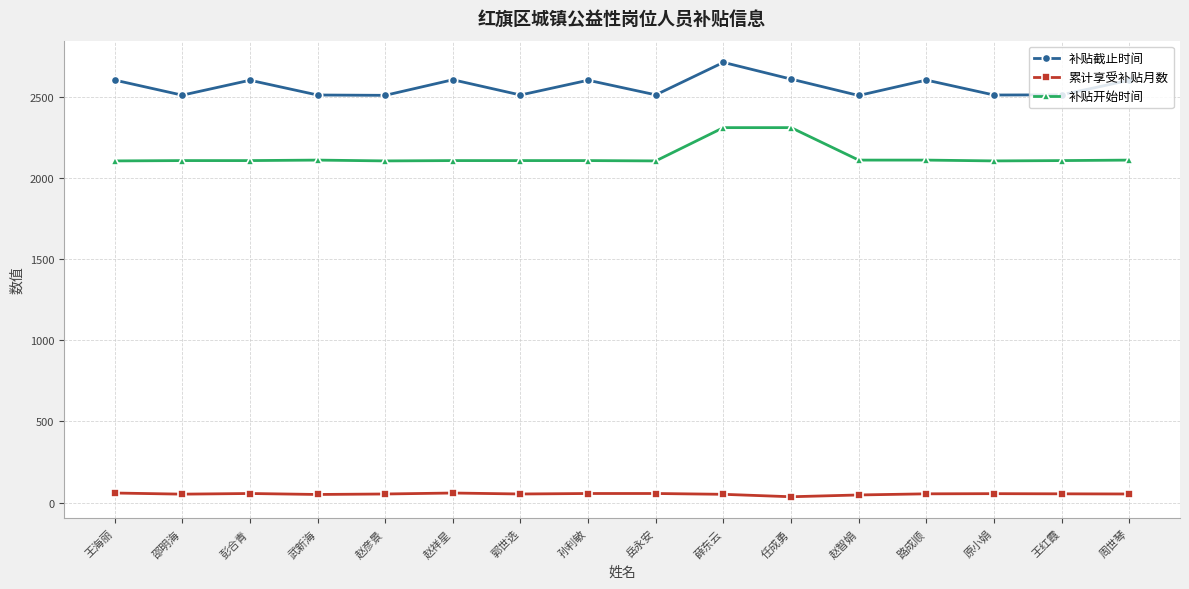

What is the label of the 9th point from the left?

岳永安